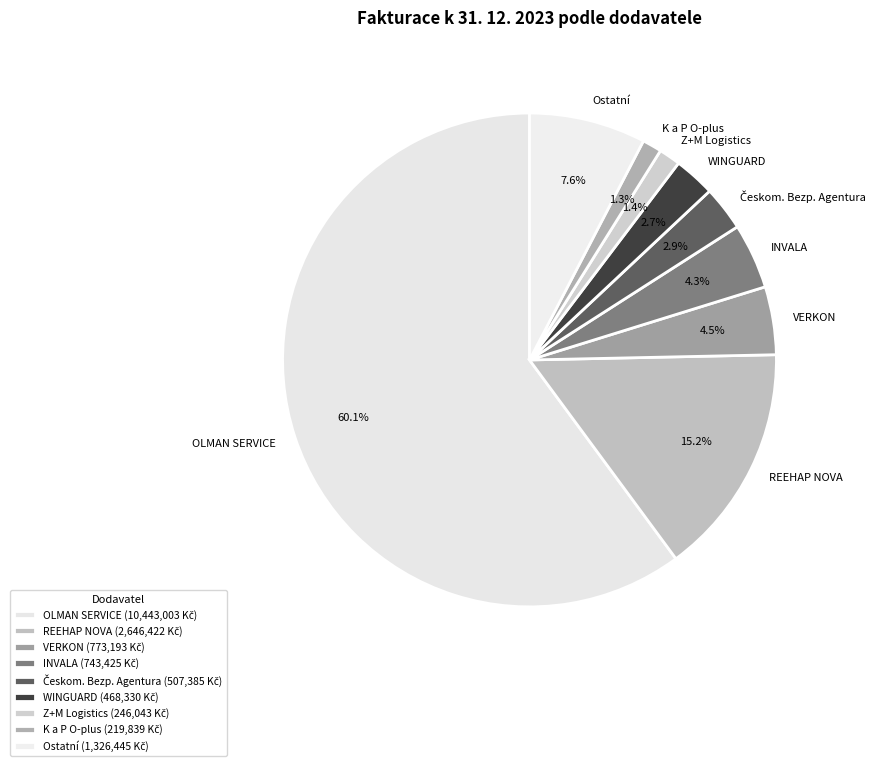

Is VERKON the majority of the pie?

No